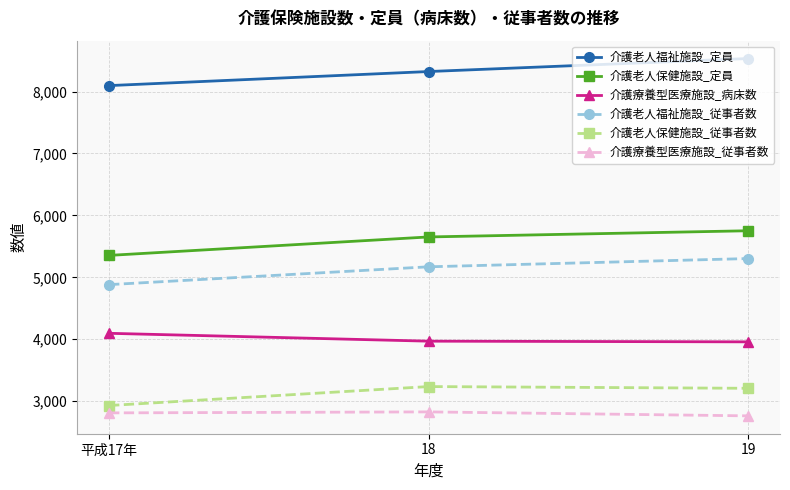

Is it true that 介護老人福祉施設_従事者数 equals 5303 at 19?

True